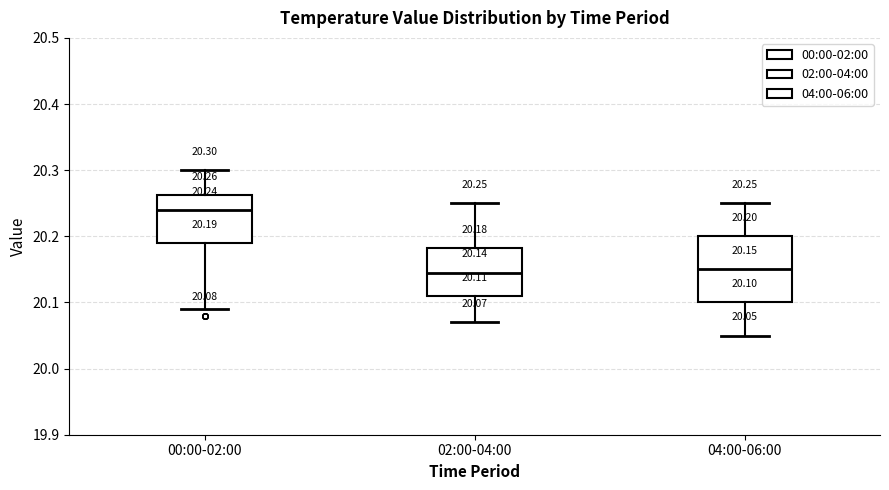

Comparing the boxes themselves (not the whiskers), which one is the tallest?

04:00-06:00